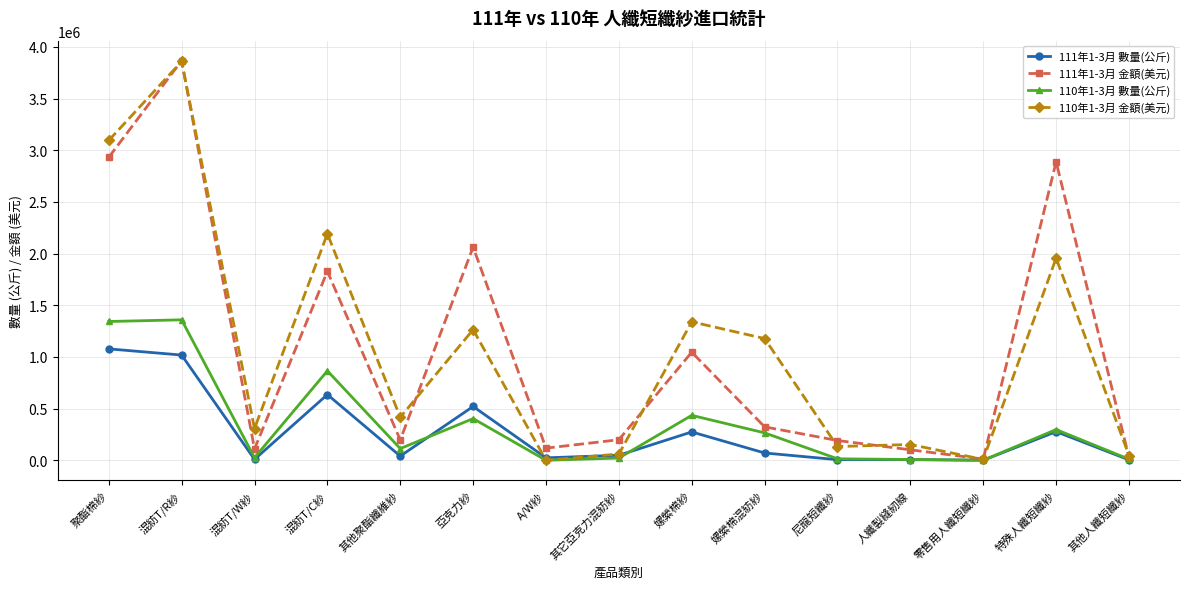

True or false: 110年1-3月 金額(美元) has more than 2 points higher than both neighbors.

True